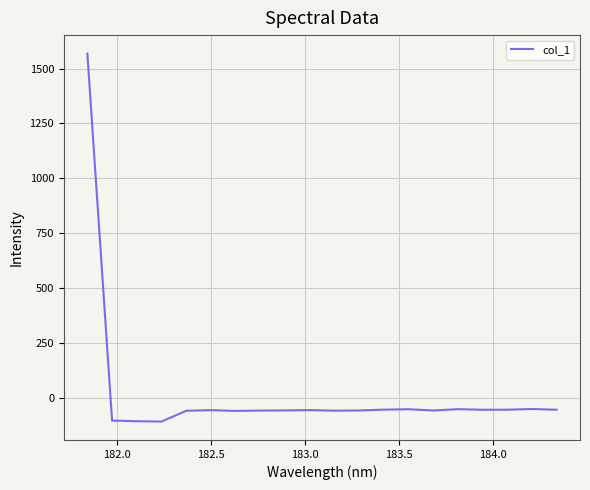

What is the maximum value shown in the chart?

1568.6